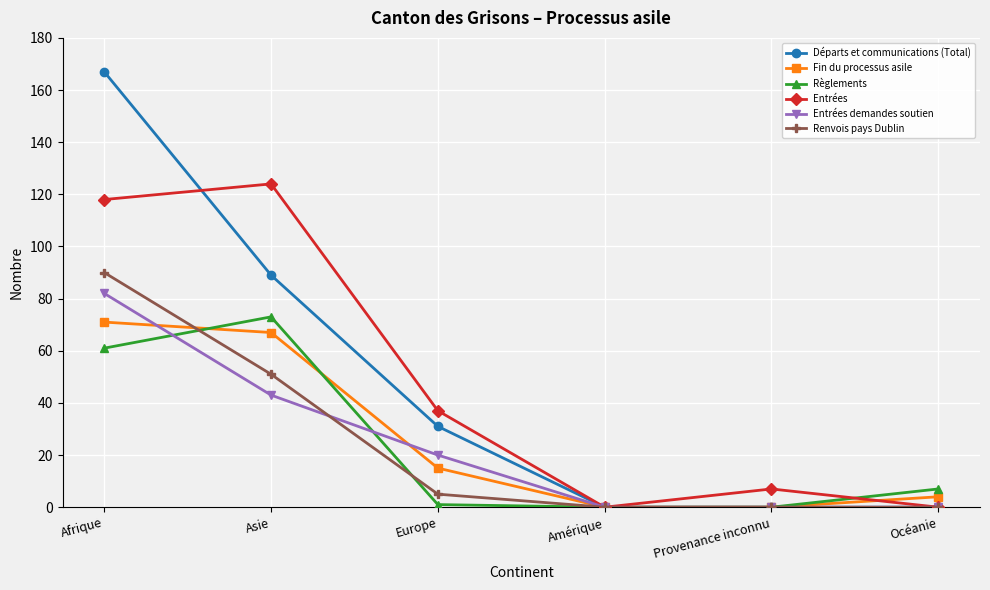

Reading left to right, what are all the values shown in this chart?

Départs et communications (Total): 167	89	31	0	0	0
Fin du processus asile: 71	67	15	0	0	4
Règlements: 61	73	1	0	0	7
Entrées: 118	124	37	0	7	0
Entrées demandes soutien: 82	43	20	0	0	0
Renvois pays Dublin: 90	51	5	0	0	0